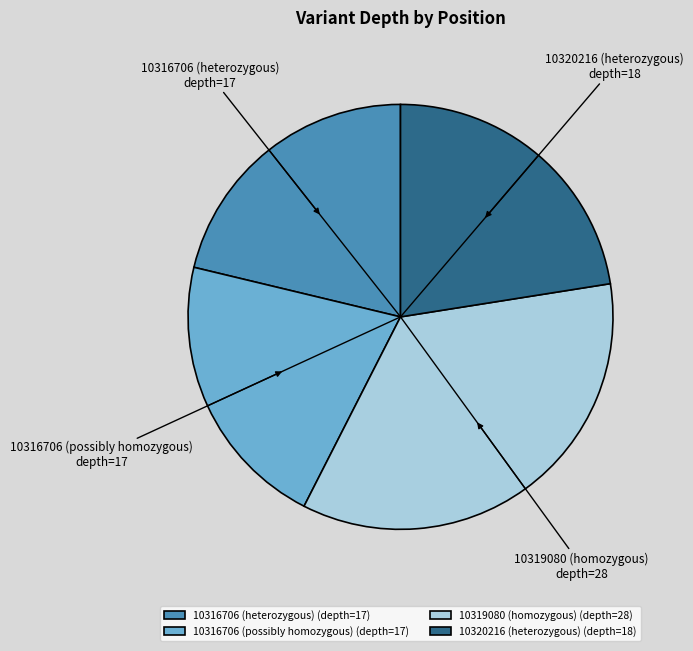

Does 10320216 (heterozygous) account for over 50% of the chart?

No